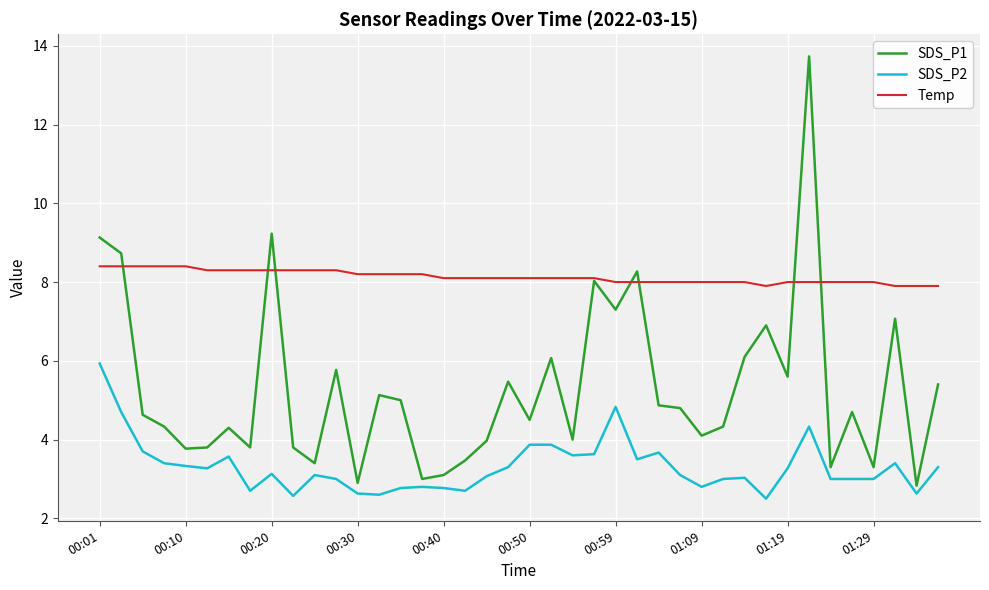

What is the maximum value shown in the chart?

13.7